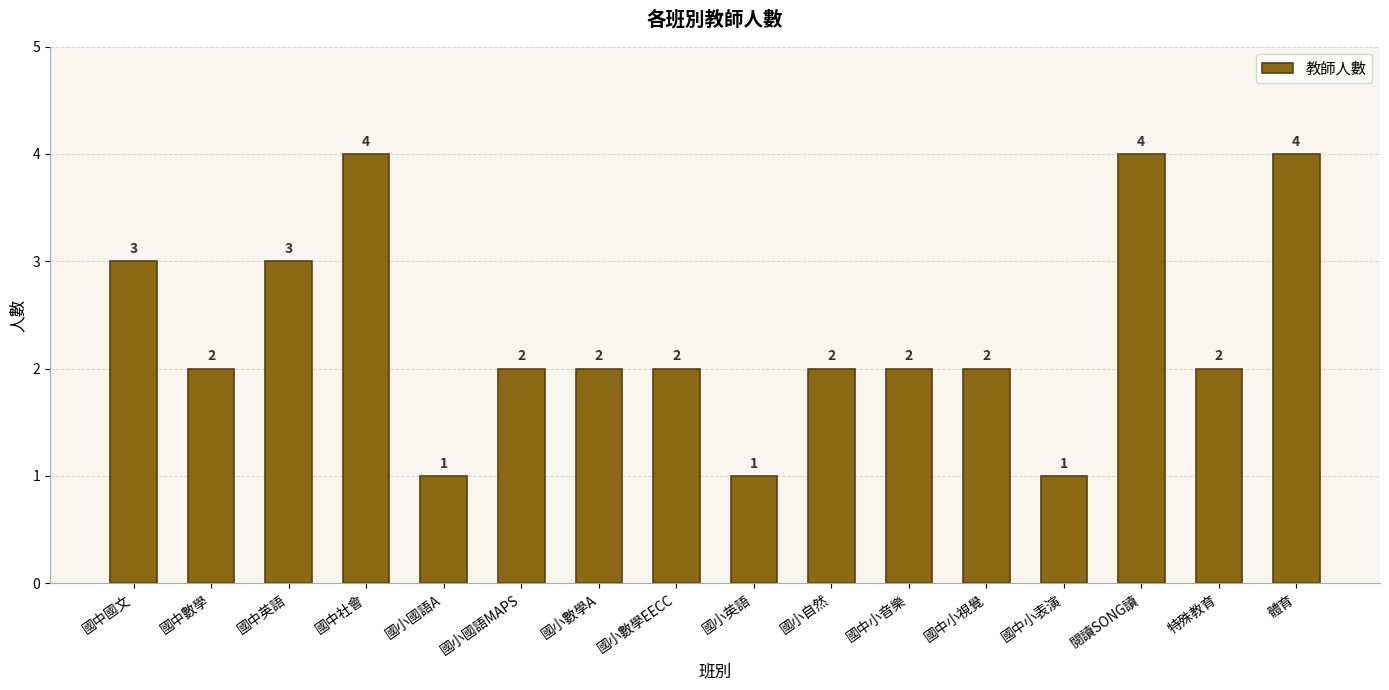

Is it true that the value at 國小國語A is 1?

True